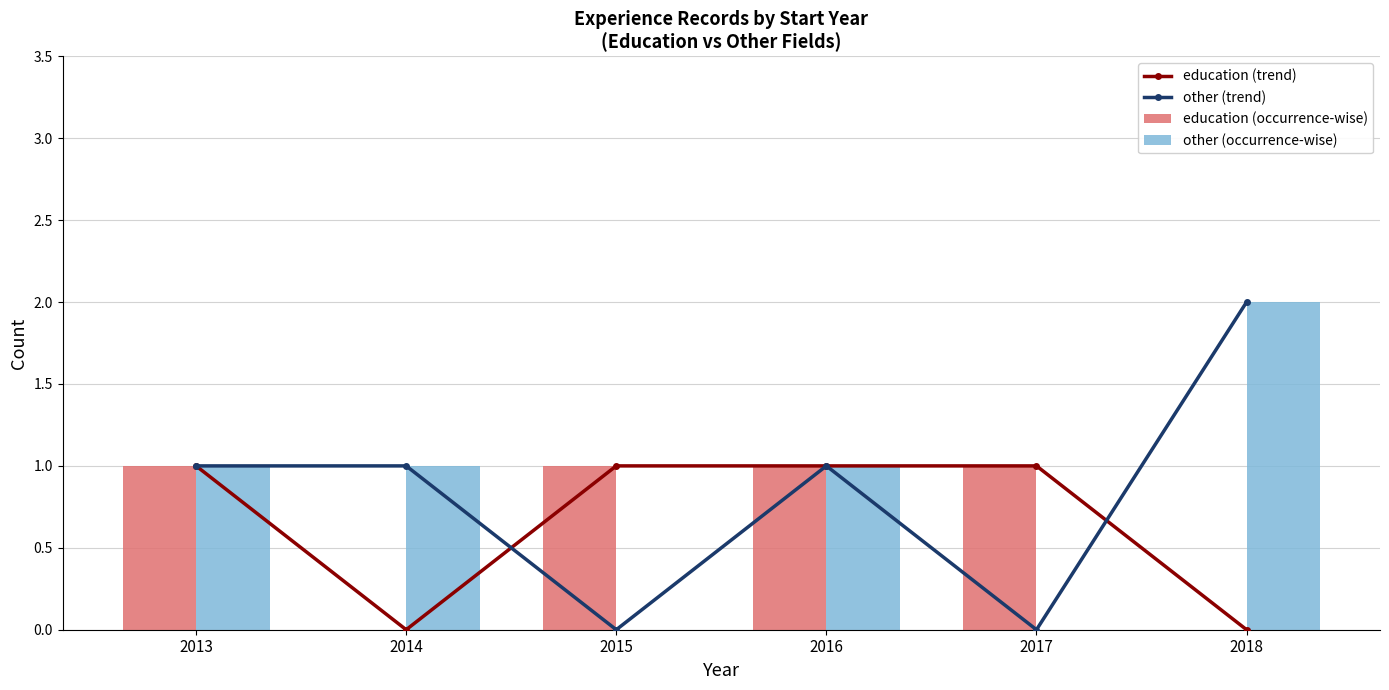

At which category is the sum across all series the highest?

2013